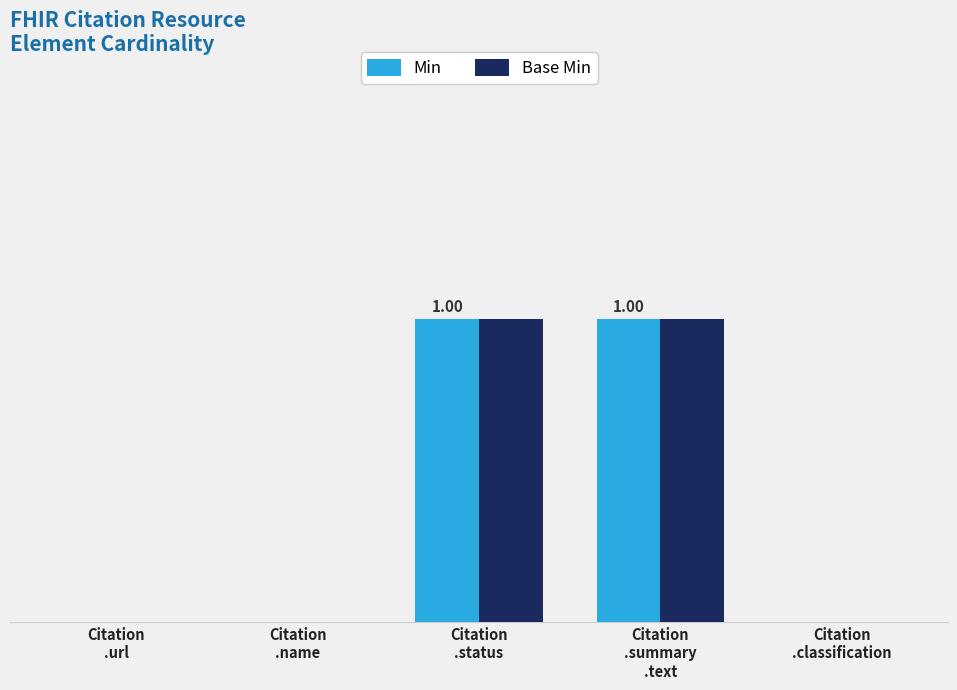

Which label corresponds to the largest value in the chart?

Citation
.status